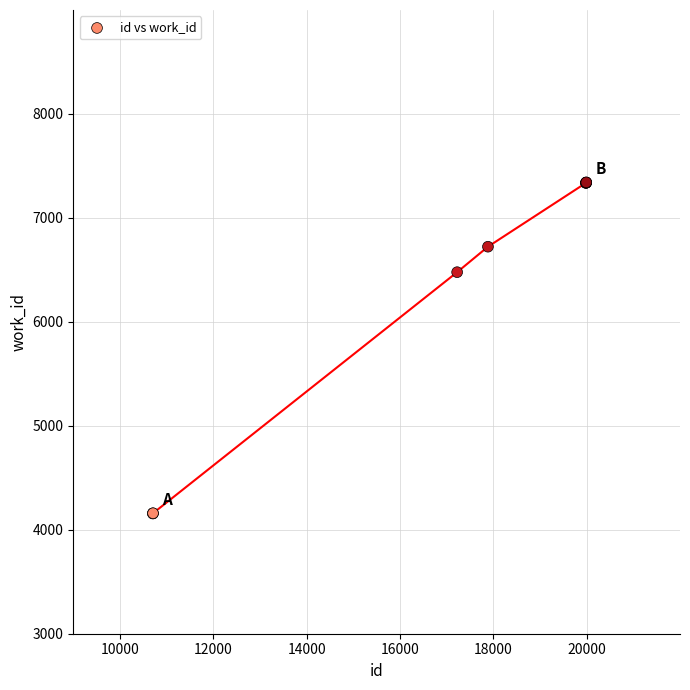

What Y value in the scatter plot is closest to 5749?

6478